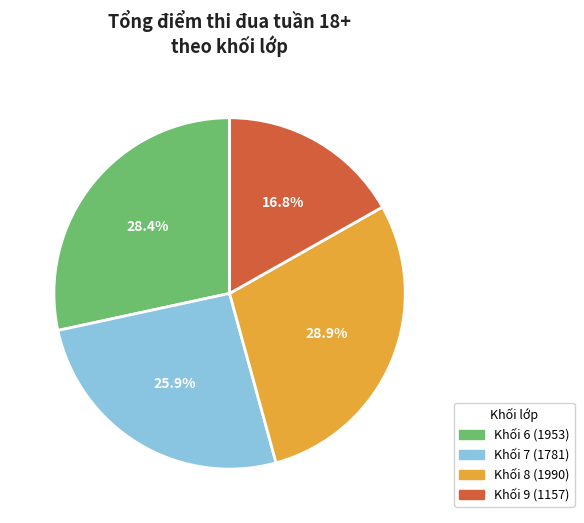

Is there a majority slice in this chart?

No